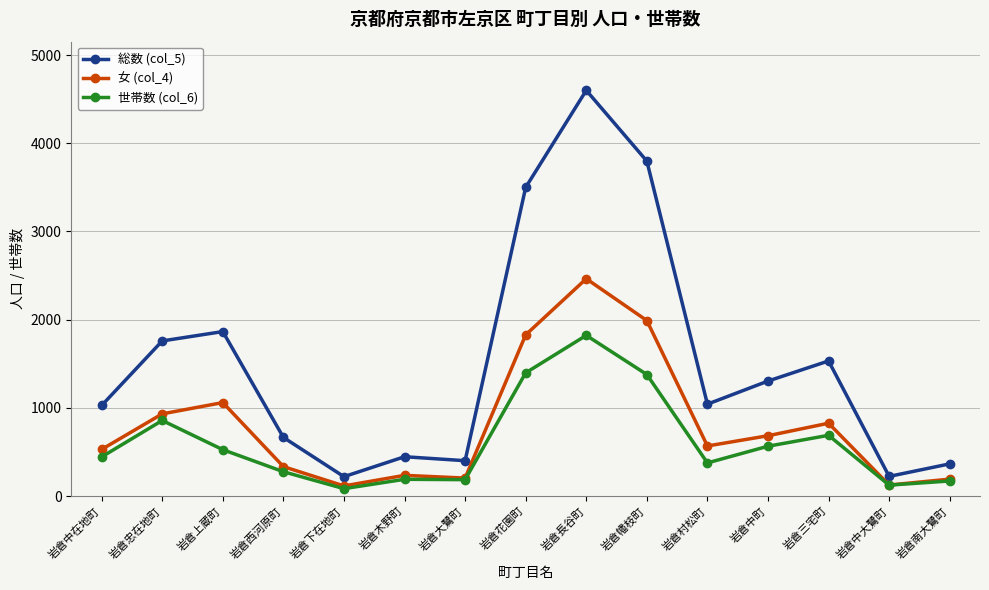

At how many categories does at least one series exceed 1583?

5